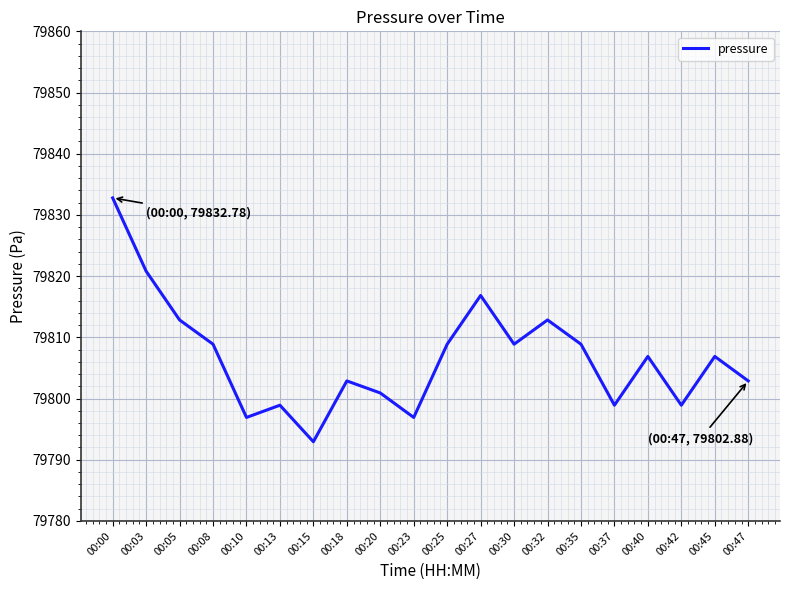

Between 00:37 and 00:23, which is larger?

00:37